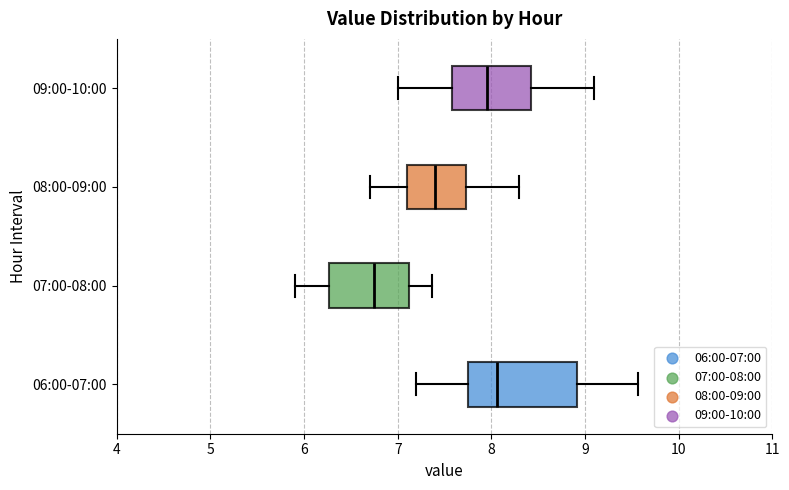

Where is the right edge of the box for 06:00-07:00 on the x-axis? The values are not printed on the chart, so give them approximately, as read against the axis.

8.9